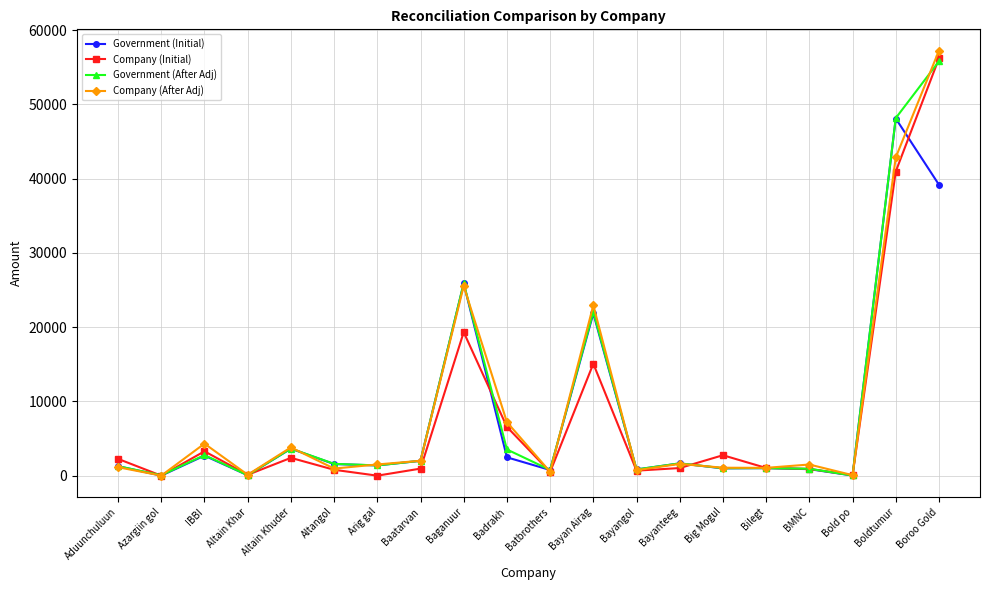

Is the value of Government (After Adj) at Baganuur greater than the value of Company (After Adj) at Bold po?

Yes